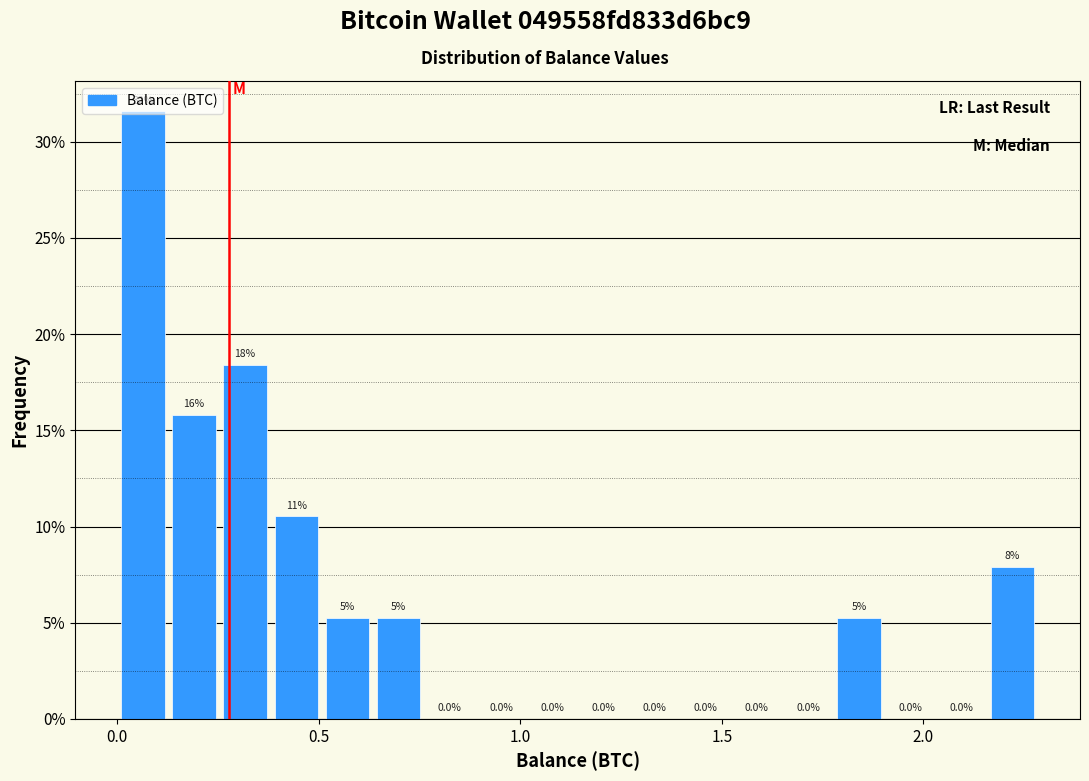

Around what value on the x-axis is the tallest bar? Give the approximate position of its centre, as read against the axis.

0.05